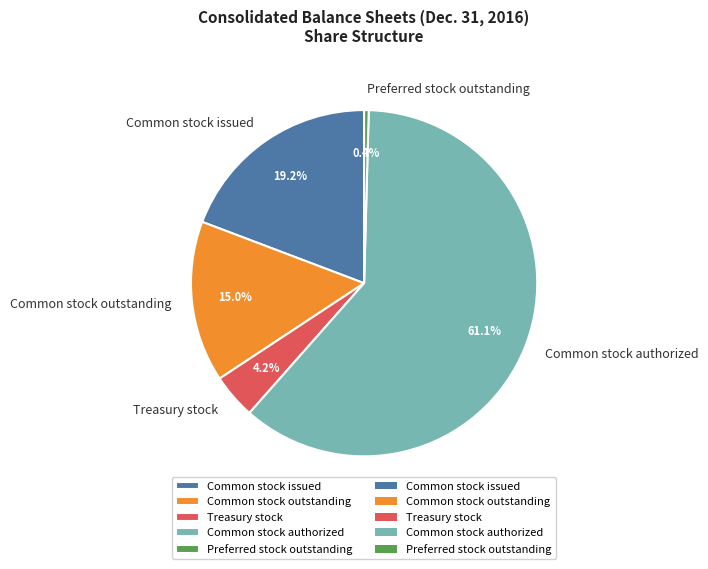

To the nearest percent, what percentage of the pie is Common stock outstanding?

15%